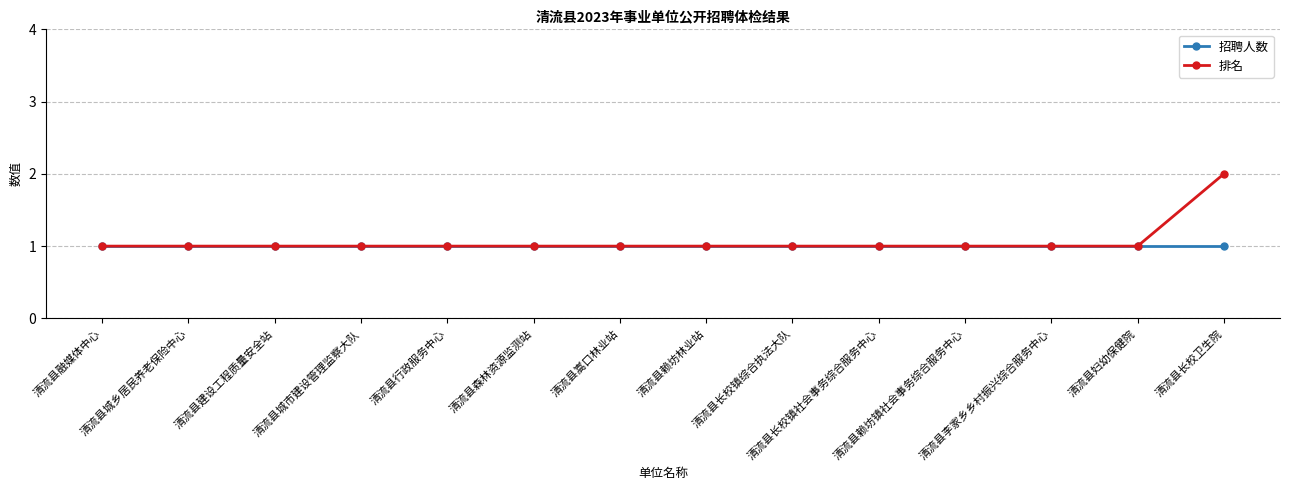

Reading left to right, what are all the values shown in this chart?

招聘人数: 1	1	1	1	1	1	1	1	1	1	1	1	1	1
排名: 1	1	1	1	1	1	1	1	1	1	1	1	1	2